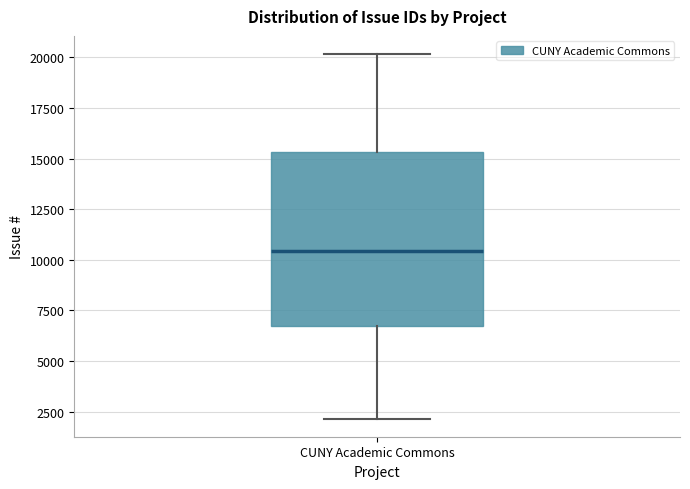

Transcribe this box plot: give where the median line is, the range the box spans, and where the two whiskers end, as read against the y-axis. The values are not printed on the chart, so give them approximately, as read against the axis.

median 10500, box 6500 to 15500, whiskers 2000 to 20000